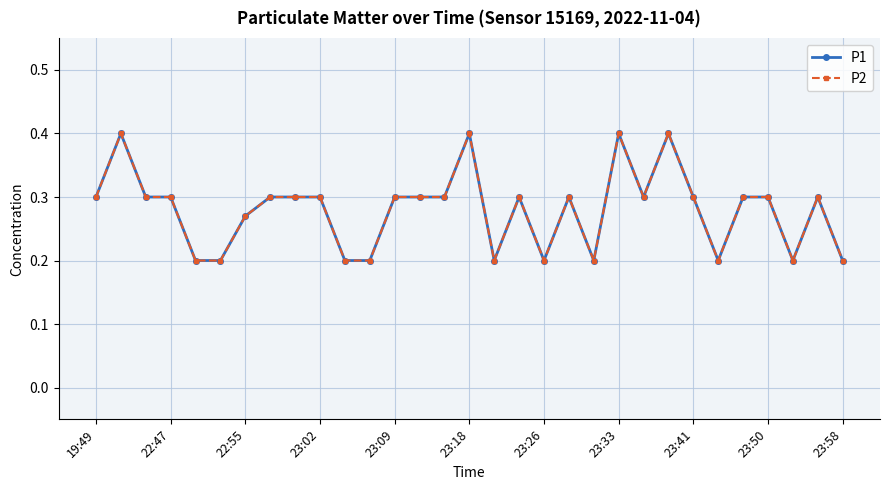

Which series has the largest total across all categories?

P1